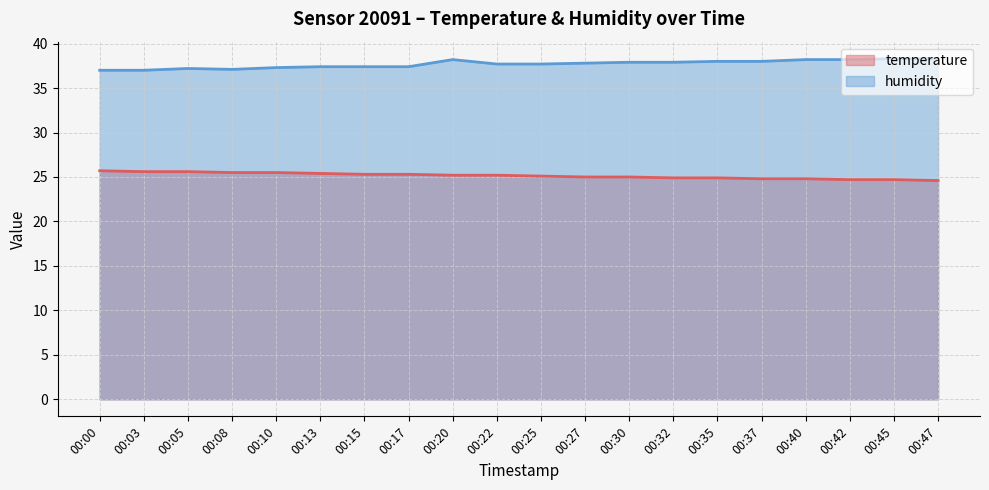

Where is the first local maximum for humidity line?

00:05